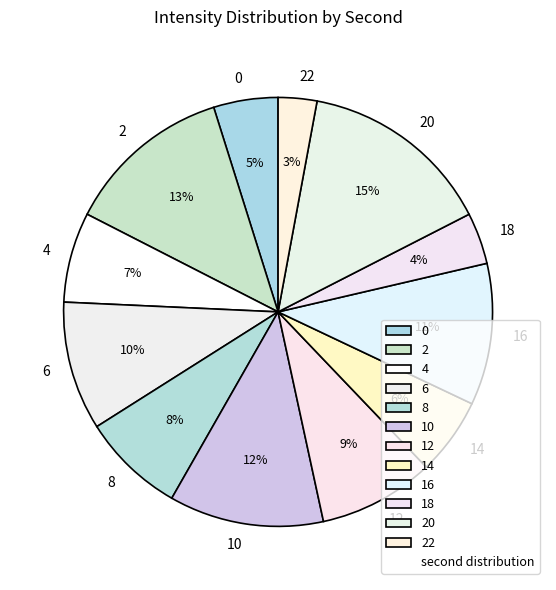

Which has a higher value, 10 or 0?

10